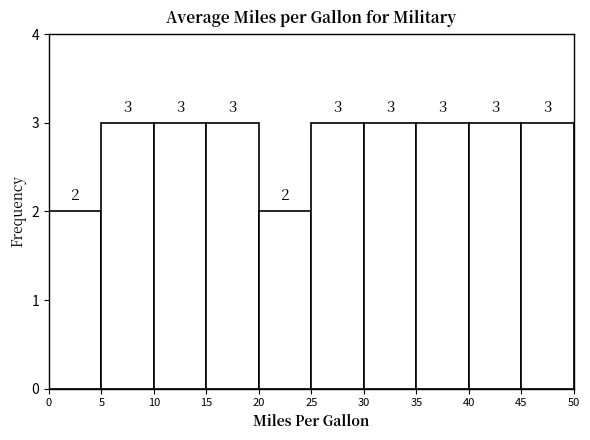

How tall is the bar that spans 30 to 35 on the x-axis?

3